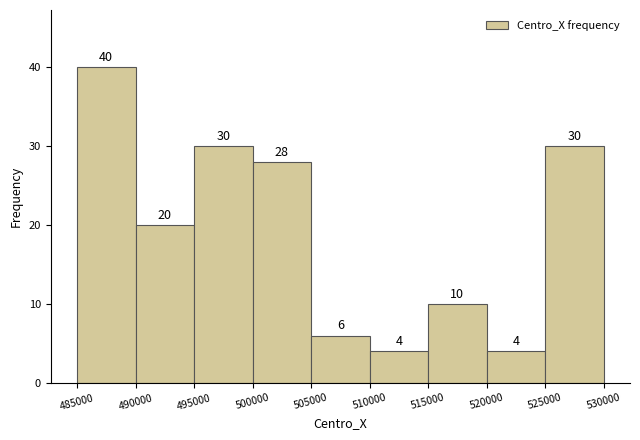

Which range on the x-axis has the tallest bar?

485000 to 490000